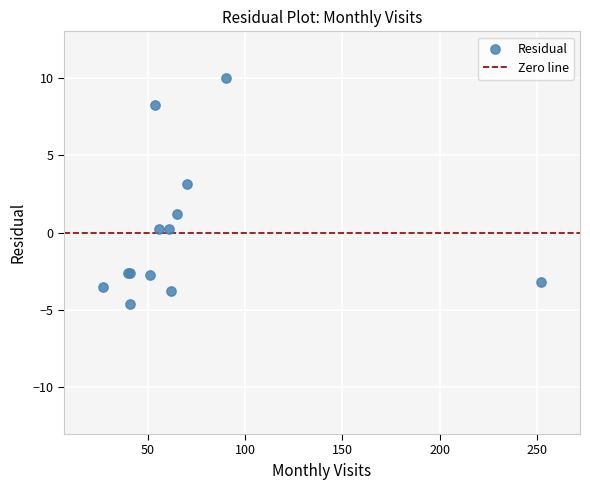

What Y value in the scatter plot is closest to 2?

1.2